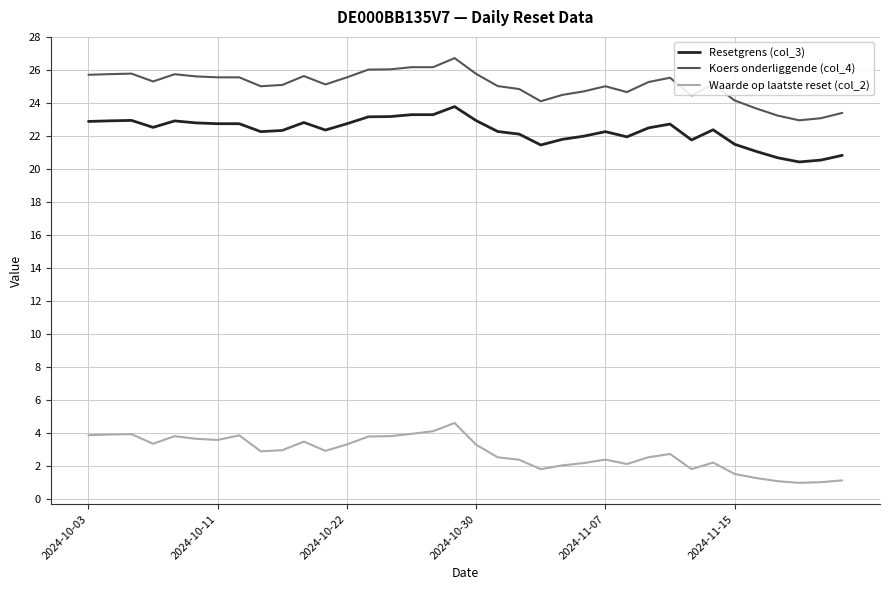

Which series has the largest range (max minus min)?

Koers onderliggende (col_4)